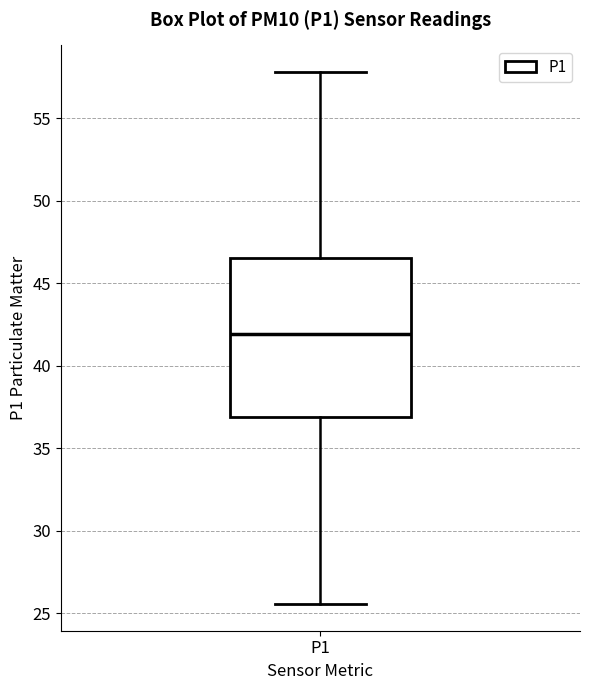

Transcribe this box plot: give where the median line is, the range the box spans, and where the two whiskers end, as read against the y-axis. The values are not printed on the chart, so give them approximately, as read against the axis.

median 42.0, box 37.0 to 46.5, whiskers 25.5 to 58.0